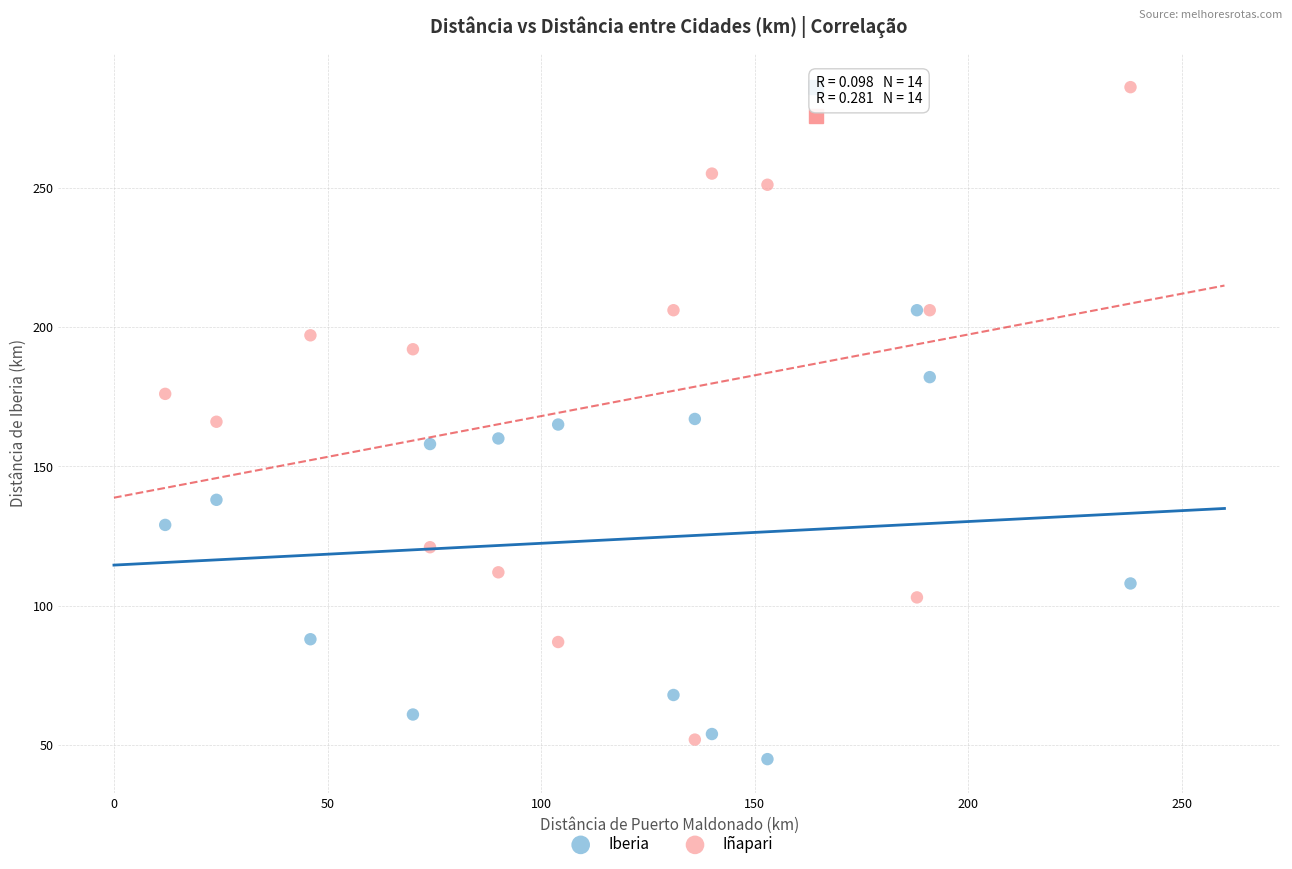

What is the X range (max minus min) for the scatter plot?

226